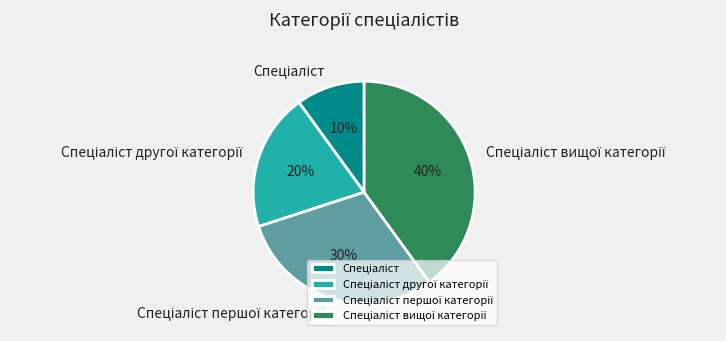

Is there any slice that represents more than half of the pie?

No